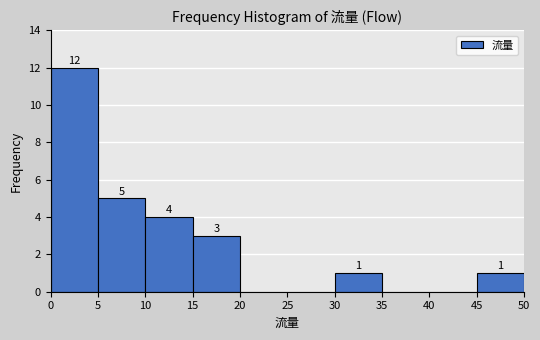

Over which range of the x-axis is the bar tallest?

0 to 5